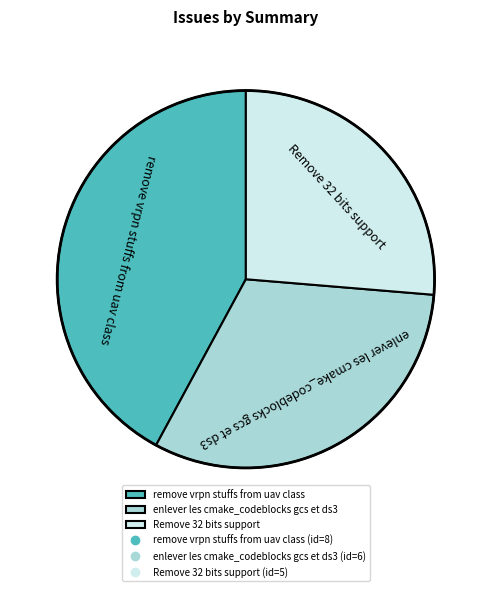

Rank the categories by value from highest to lowest.

remove vrpn stuffs from uav class, enlever les cmake_codeblocks gcs et ds3, Remove 32 bits support